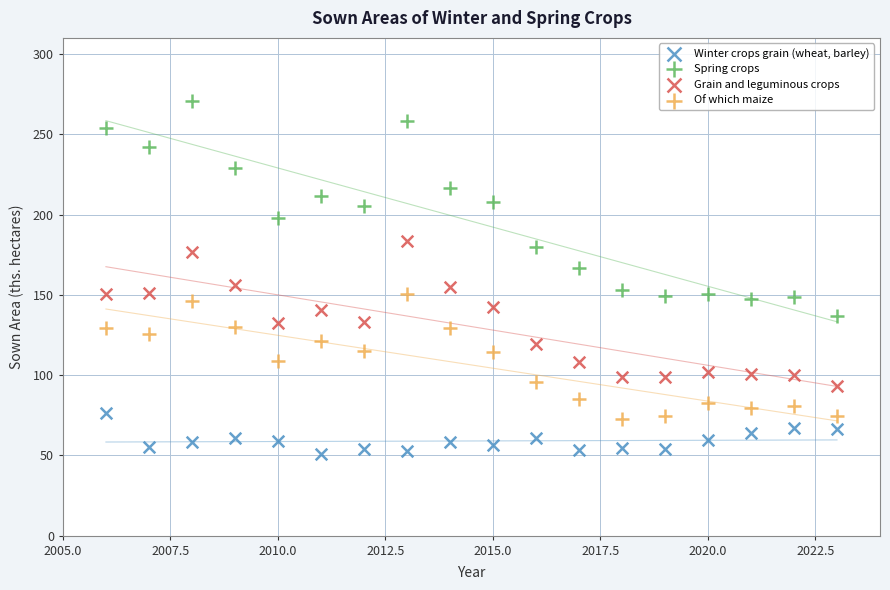

Which series contains the lowest Y value?

Winter crops grain (wheat, barley)